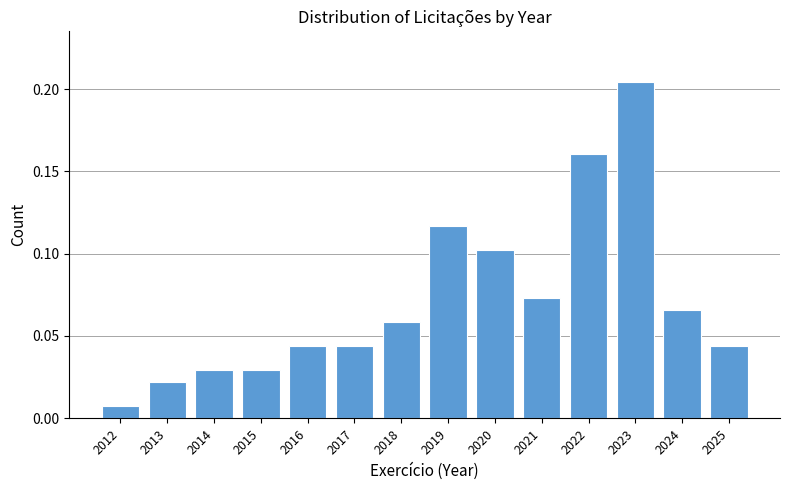

Between 2024 and 2021, which is larger?

2021